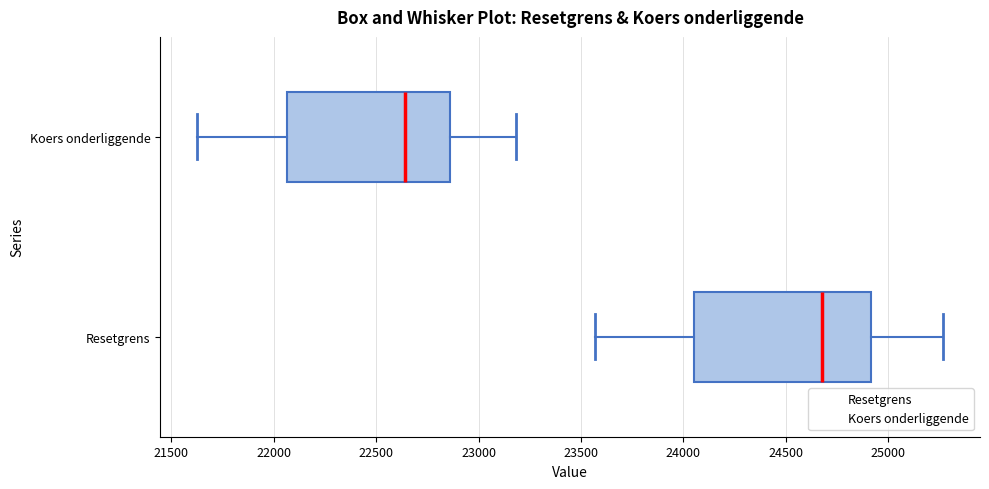

Reading bottom to top, transcribe this box plot: for each box, give where its median line is, the range the box spans, and where its two whiskers end, as read against the x-axis. The values are not printed on the chart, so give them approximately, as read against the axis.

Resetgrens: median 24700, box 24050 to 24900, whiskers 23550 to 25250
Koers onderliggende: median 22650, box 22050 to 22850, whiskers 21650 to 23200